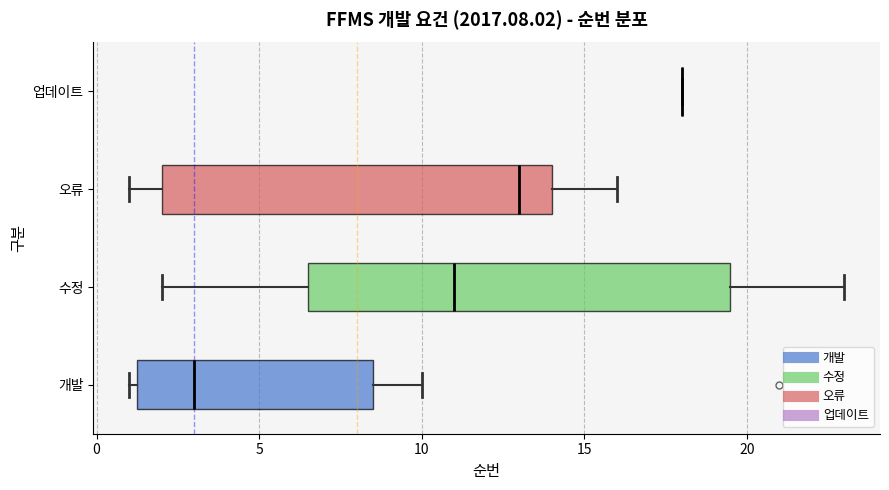

Reading bottom to top, transcribe this box plot: for each box, give where its median line is, the range the box spans, and where its two whiskers end, as read against the x-axis. The values are not printed on the chart, so give them approximately, as read against the axis.

개발: median 3.0, box 1.5 to 8.5, whiskers 1.0 to 10.0
수정: median 11.0, box 6.5 to 19.5, whiskers 2.0 to 23.0
오류: median 13.0, box 2.0 to 14.0, whiskers 1.0 to 16.0
업데이트: box collapsed to a line at 18.0, whiskers 18.0 to 18.0